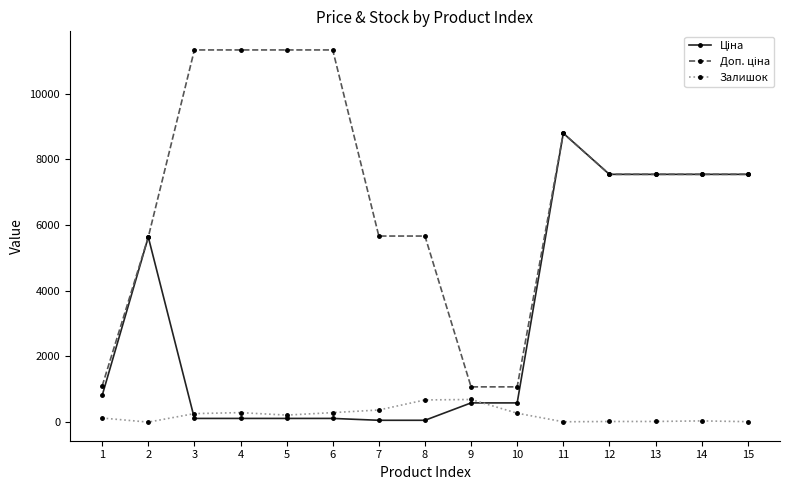

The value of Залишок at 10 is 272.0. True or false?

True